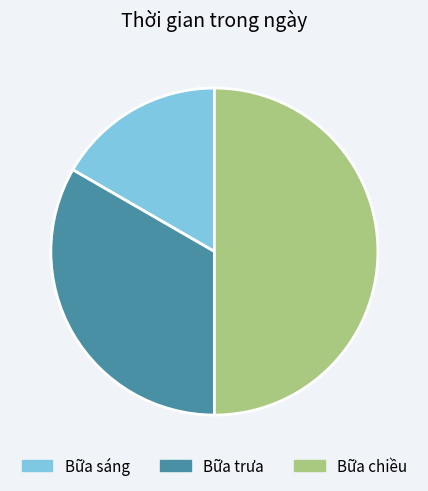

Which category has the smallest portion of the pie?

Bữa sáng